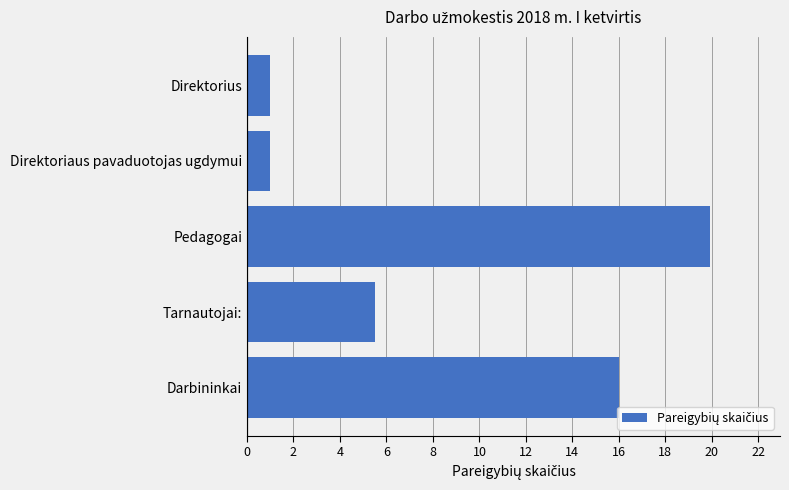

What is the approximate value at Tarnautojai:?

5.5